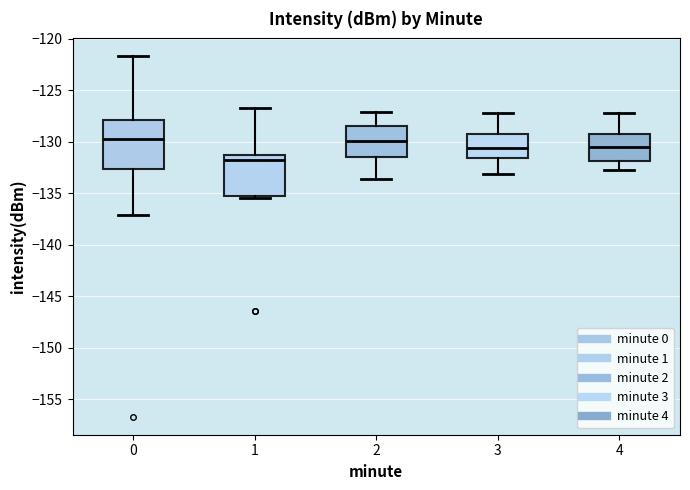

Where is the lower edge of the box at x = 3 on the y-axis? The values are not printed on the chart, so give them approximately, as read against the axis.

-131.5